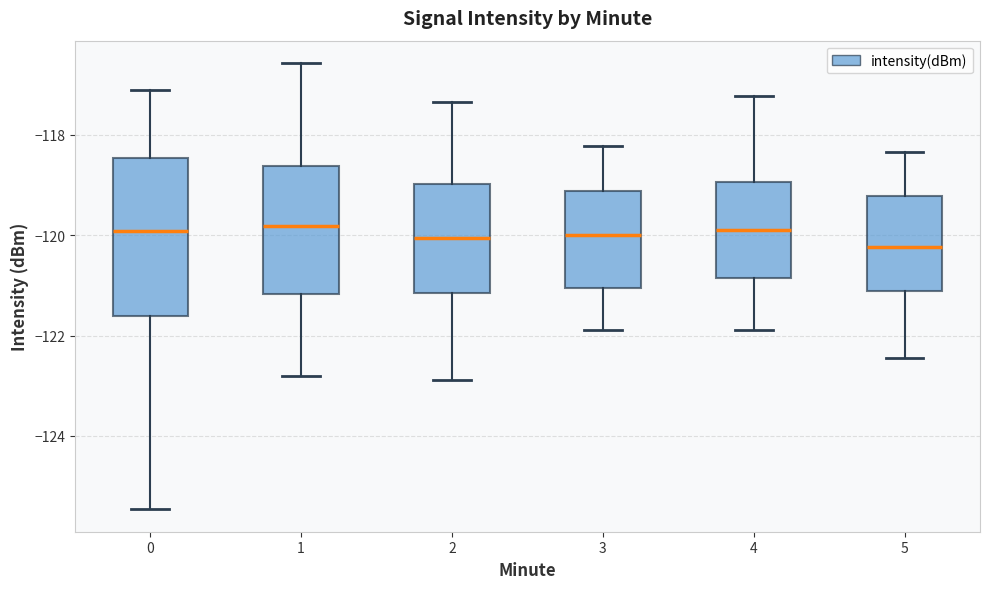

Reading left to right, transcribe this box plot: for each box, give where its median line is, the range the box spans, and where its two whiskers end, as read against the y-axis. The values are not printed on the chart, so give them approximately, as read against the axis.

0: median -120.0, box -121.6 to -118.4, whiskers -125.4 to -117.2
1: median -119.8, box -121.2 to -118.6, whiskers -122.8 to -116.6
2: median -120.0, box -121.2 to -119.0, whiskers -122.8 to -117.4
3: median -120.0, box -121.0 to -119.2, whiskers -121.8 to -118.2
4: median -119.8, box -120.8 to -119.0, whiskers -121.8 to -117.2
5: median -120.2, box -121.2 to -119.2, whiskers -122.4 to -118.4